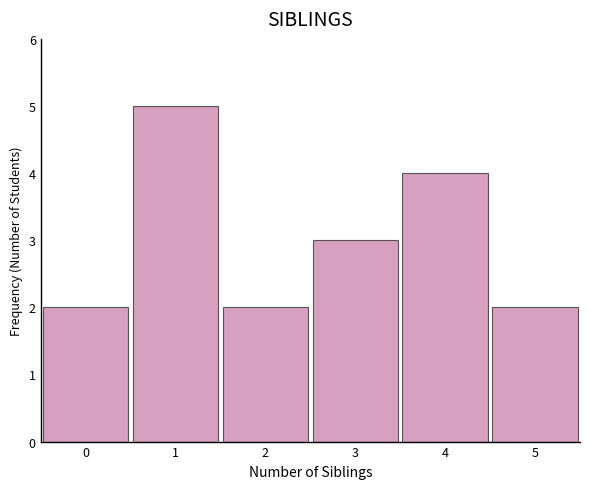

Reading left to right, extract all data points from this chart.

2	5	2	3	4	2